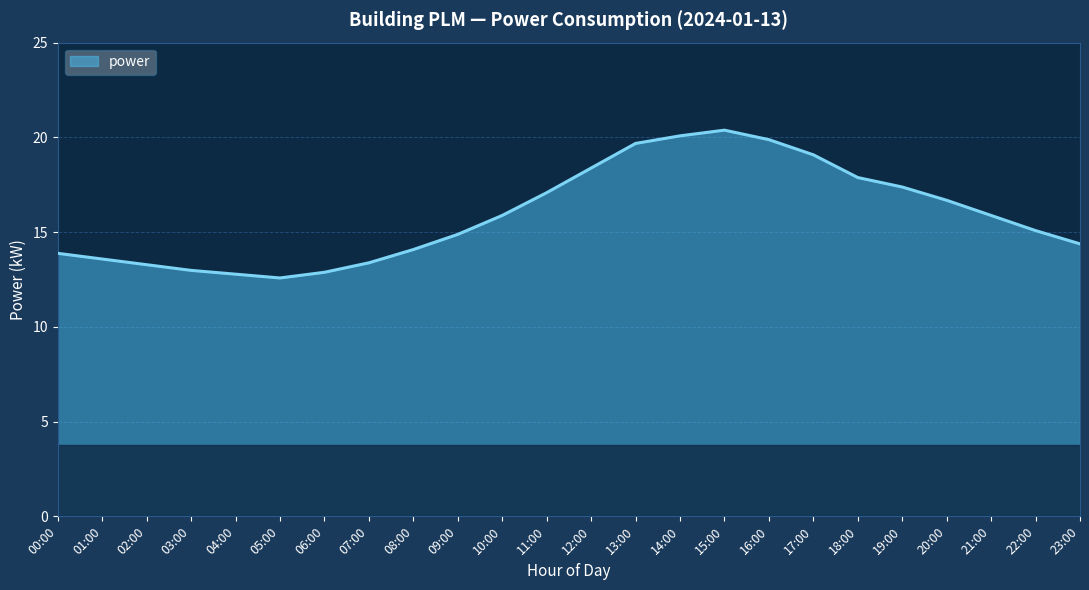

How many distinct data groups are displayed?

1